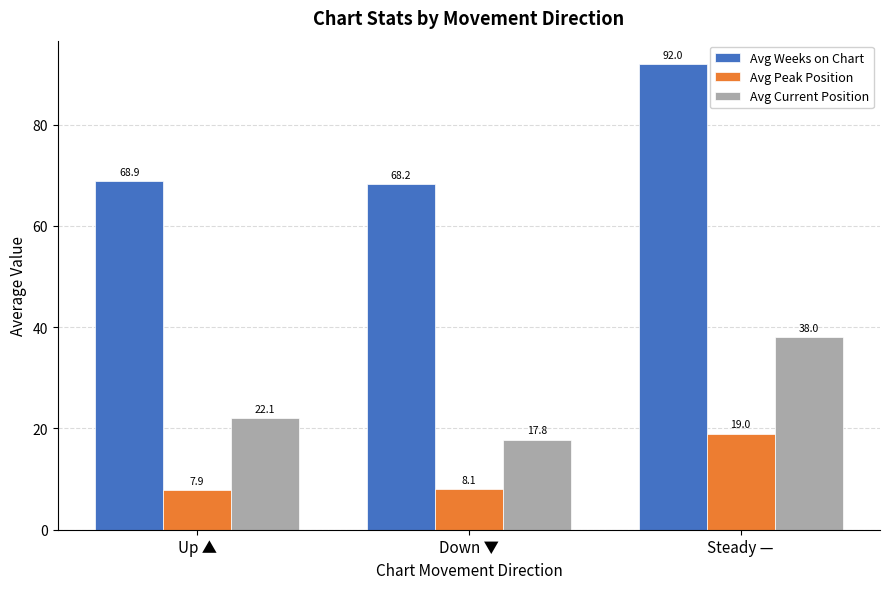

What are all the series names shown in the legend?

Avg Weeks on Chart, Avg Peak Position, Avg Current Position